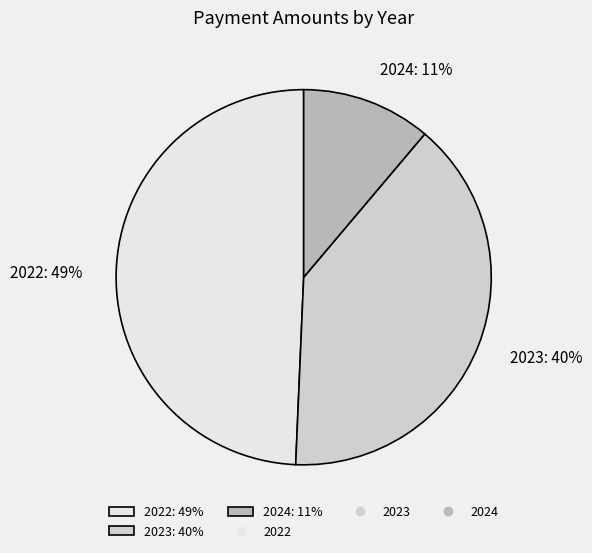

Which category has the biggest portion of the pie?

2022: 49%